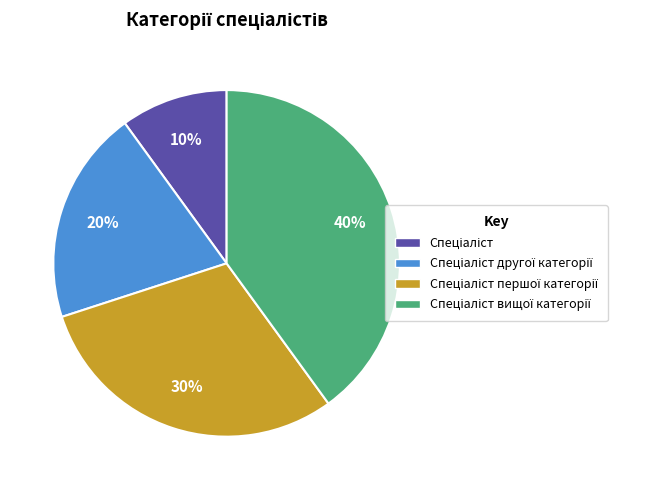

Is there any slice that represents more than half of the pie?

No